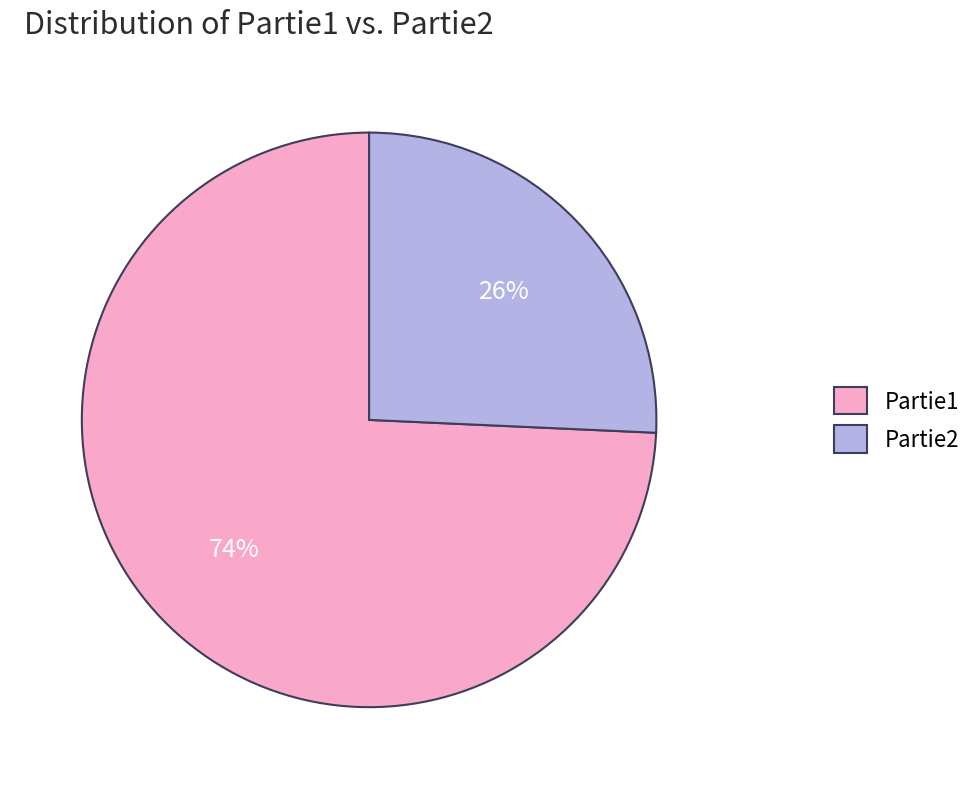

Which slice is the largest?

Partie1